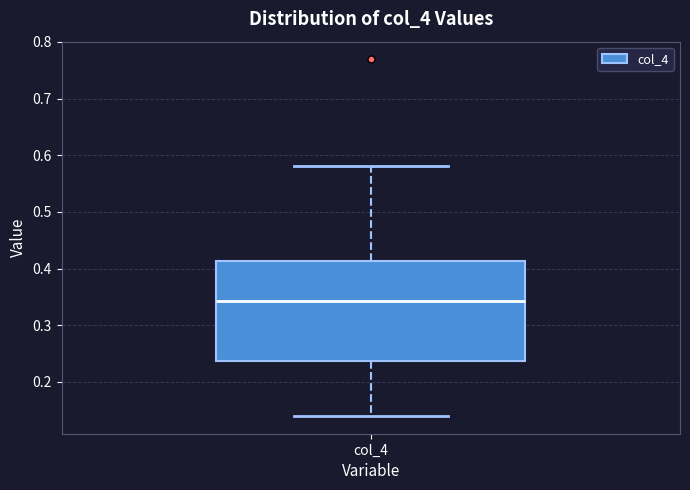

Read this box plot against the y-axis: the position of the median line, the range covered by the box, and the ends of both whiskers. The values are not printed on the chart, so give them approximately, as read against the axis.

median 0.34, box 0.24 to 0.41, whiskers 0.14 to 0.58